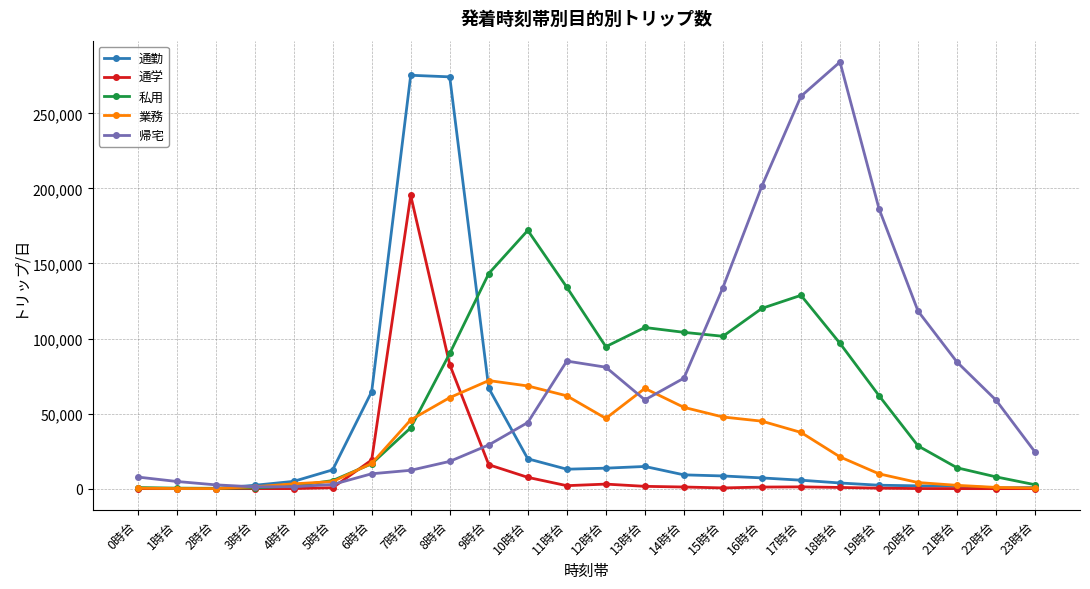

Which series has the widest spread of values?

帰宅